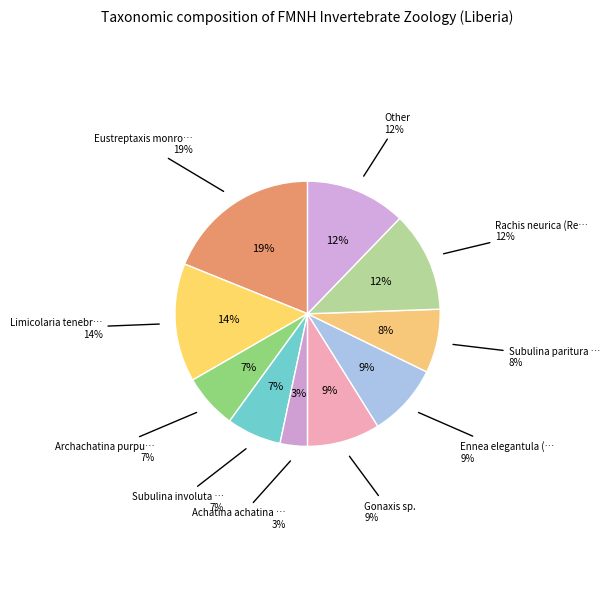

Which slice is the smallest?

Achatina achatina Linnaeus, 1758